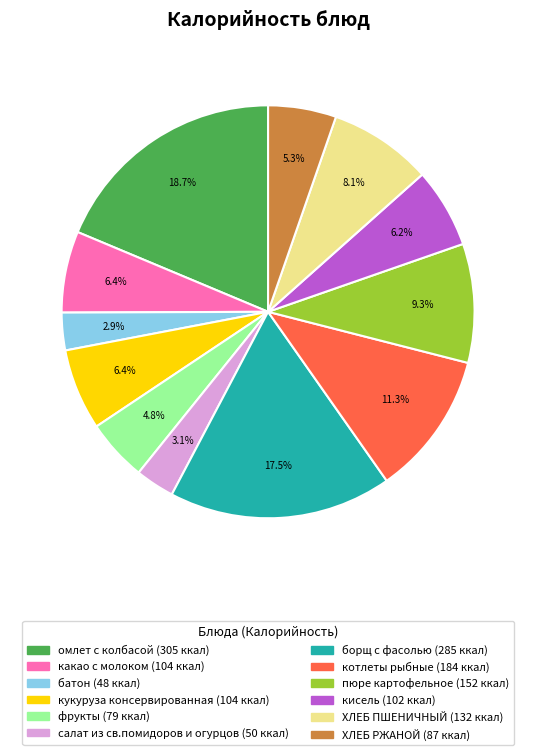

To the nearest percent, what is the combined percentage of фрукты and какао с молоком?

11%